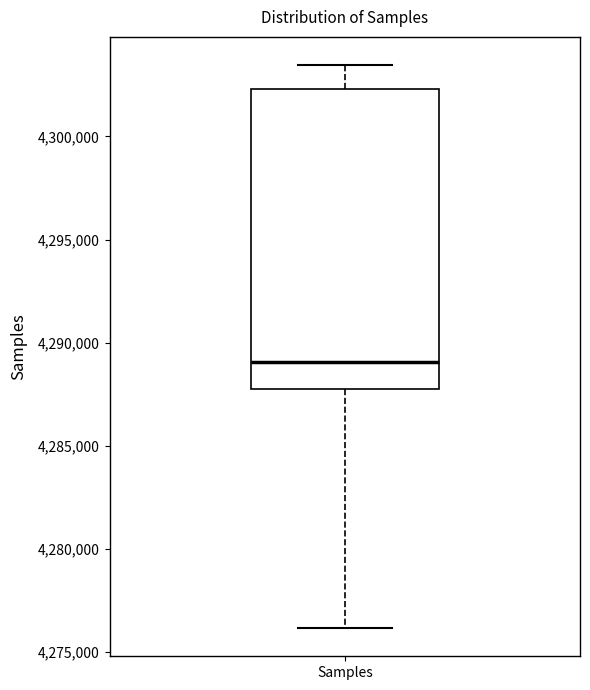

Transcribe this box plot: give where the median line is, the range the box spans, and where the two whiskers end, as read against the y-axis. The values are not printed on the chart, so give them approximately, as read against the axis.

median 4289000, box 4288000 to 4302500, whiskers 4276000 to 4303500